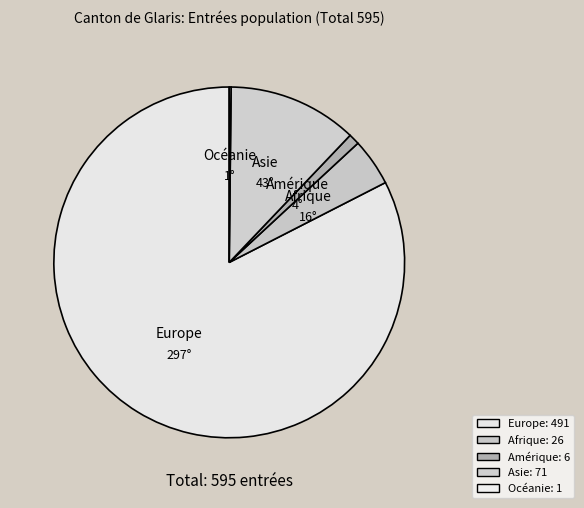

How much of the chart is everything except Océanie?

99.8%